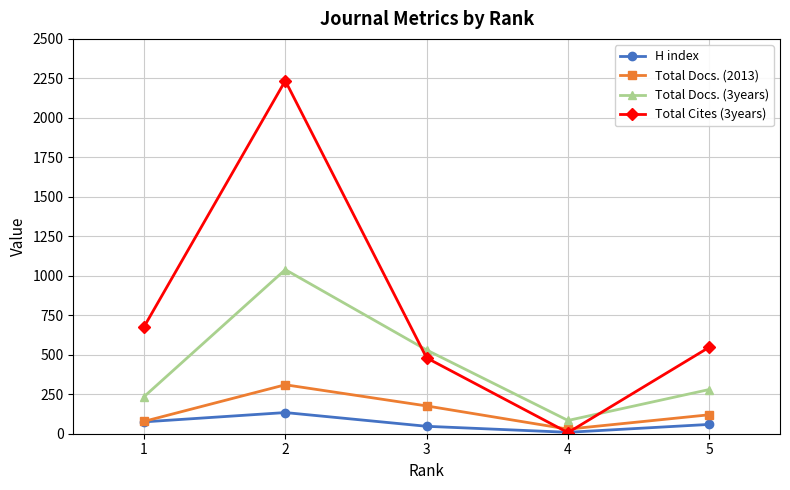

Where is the first local minimum for Total Docs. (2013)?

4